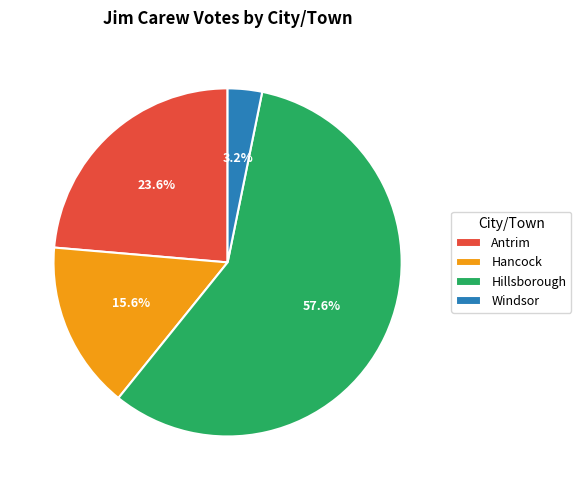

Does Hillsborough account for over 50% of the chart?

Yes